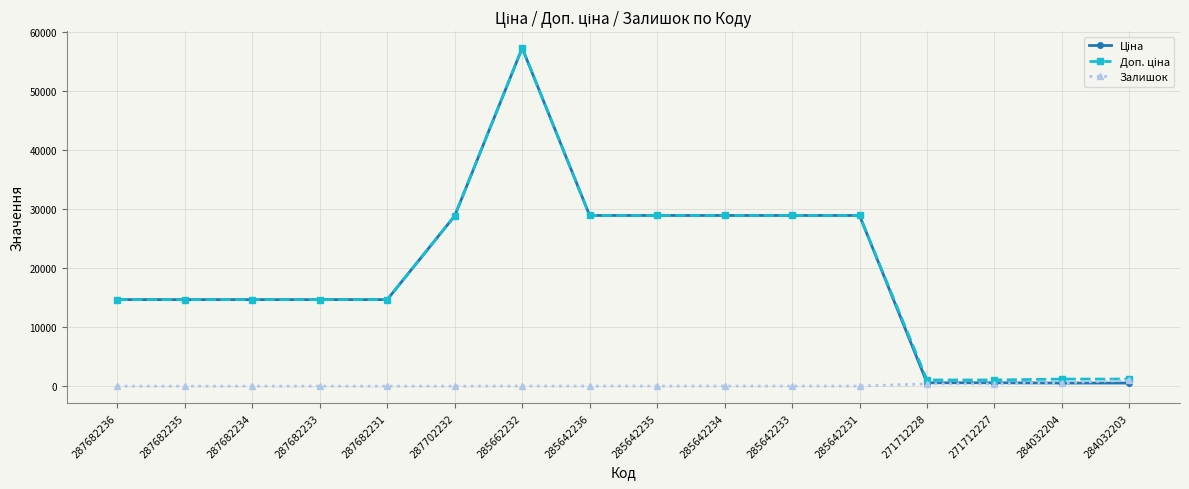

What is the spread (max minus min) of values at 287682234?

14649.6